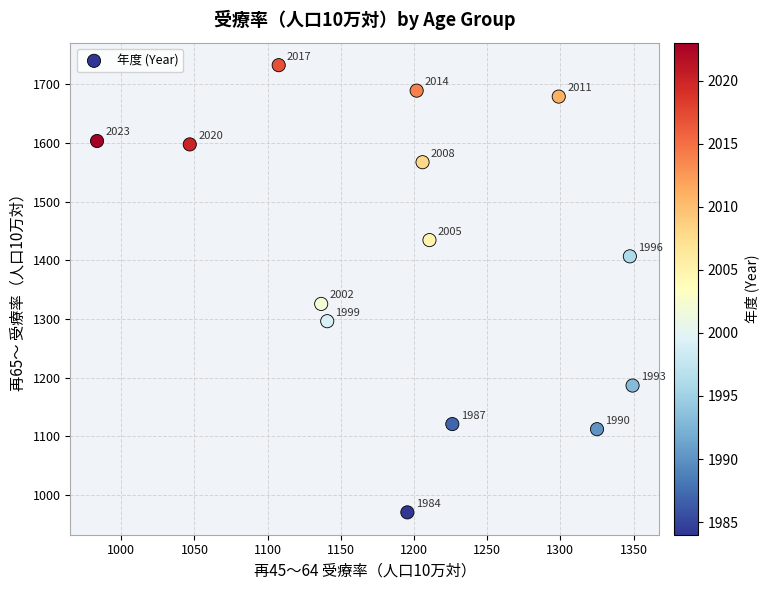

What Y value in the scatter plot is closest to 1351?

1325.5